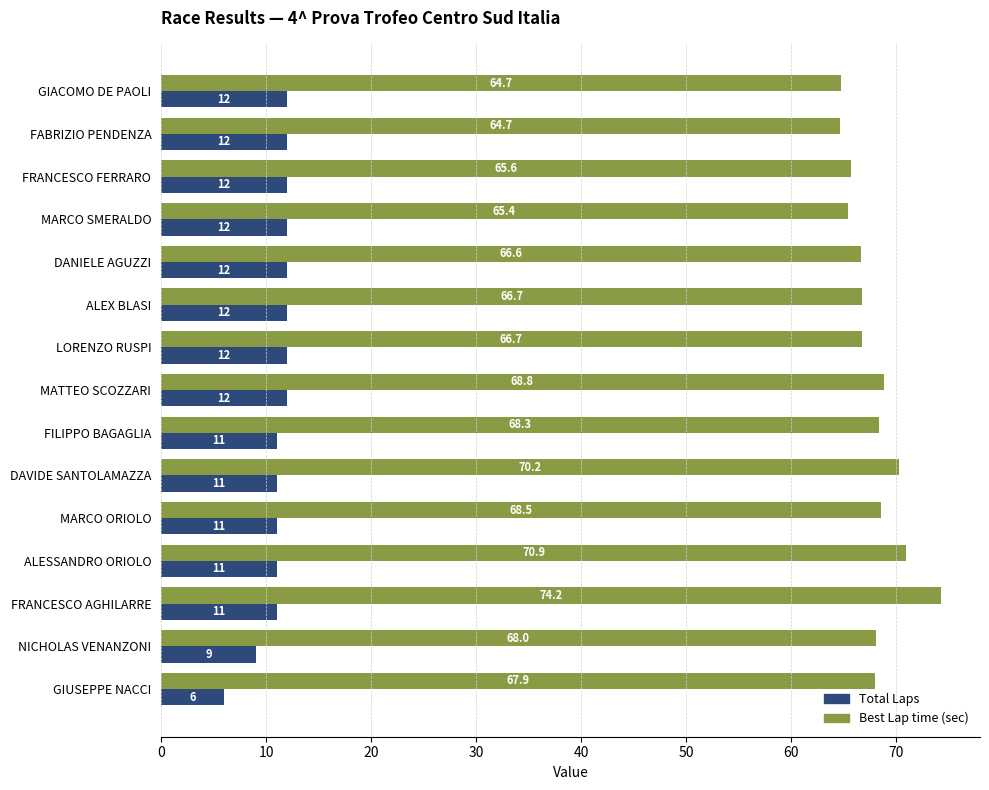

Where is Best Lap time (sec) nearest to the value 69?

MATTEO SCOZZARI